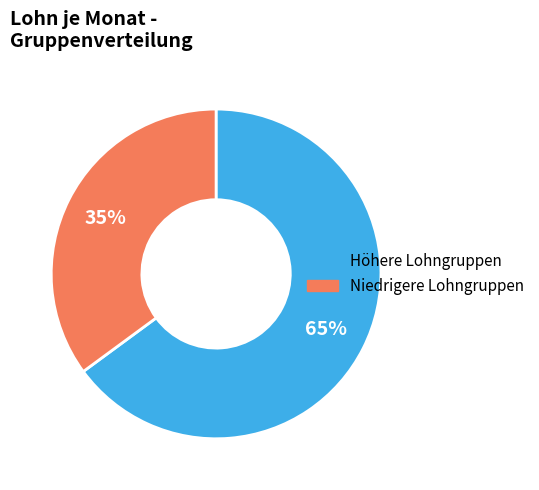

To the nearest percent, what is the difference between the largest and smallest slice percentages?

30%